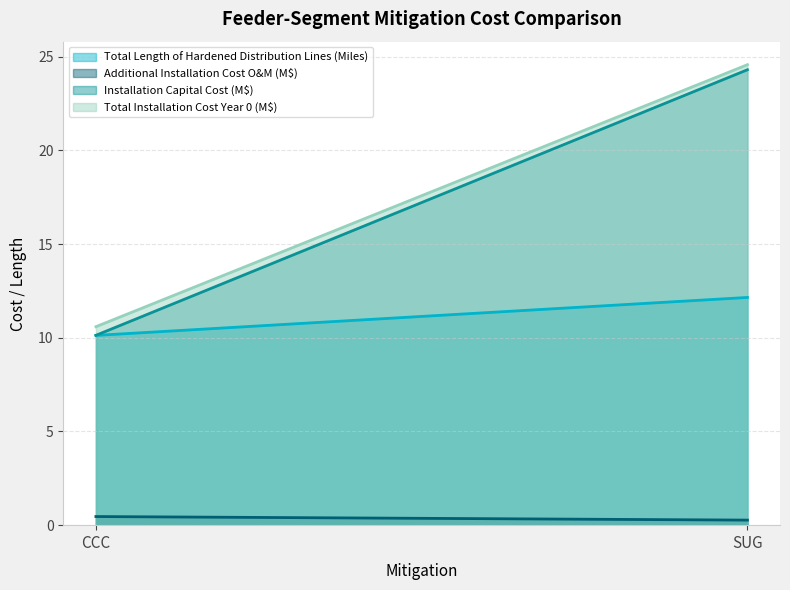

List the labels in order of Additional Installation Cost O&M (M$) value, largest first.

CCC, SUG